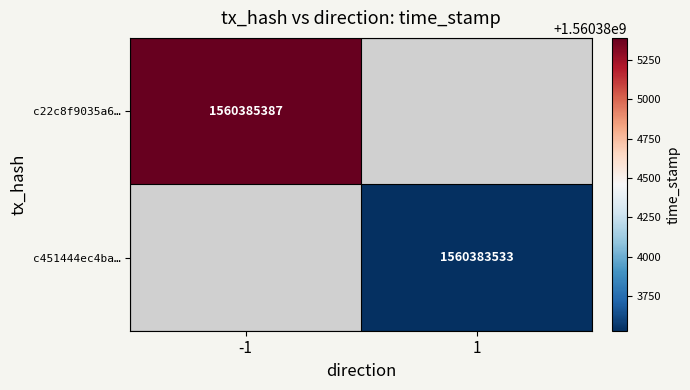

Is it true that c22c8f9035a6… equals 1560385387 at -1?

True